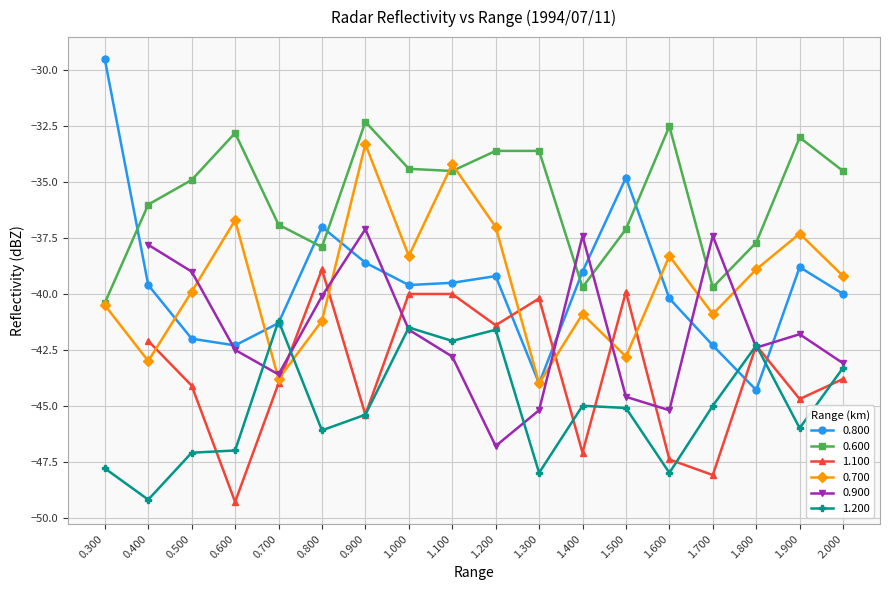

How many interior local valleys does the 0.600 series have?

4